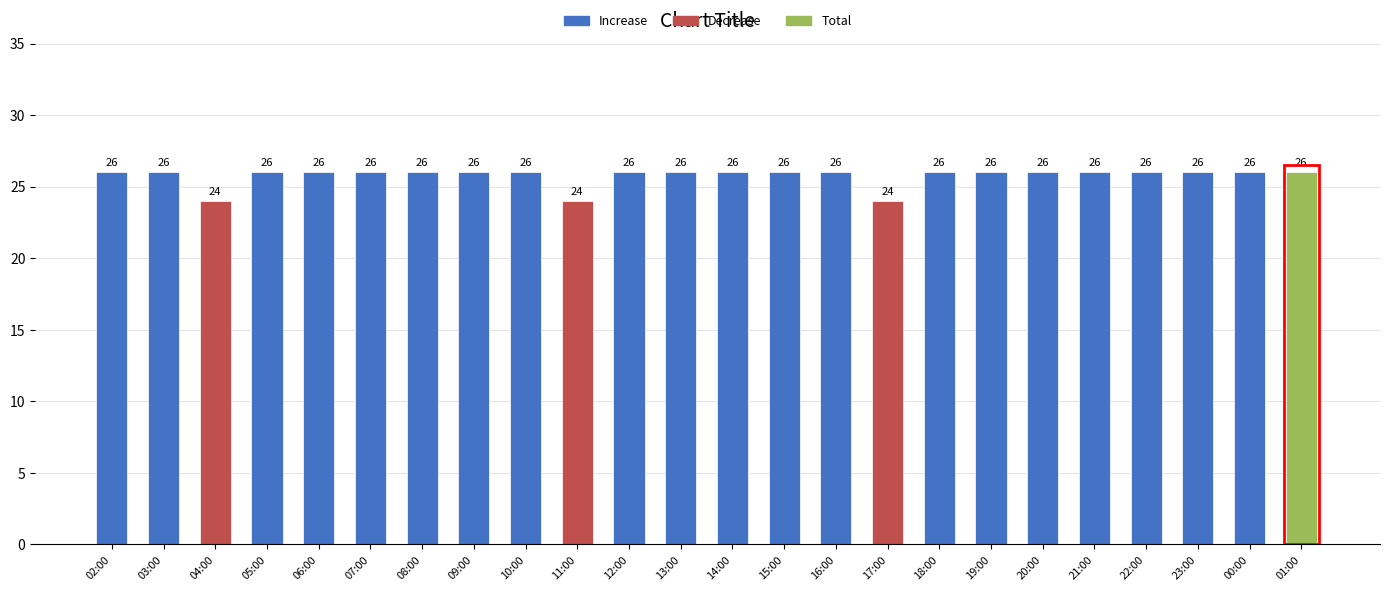

What is the label of the 20th bar from the left?

21:00